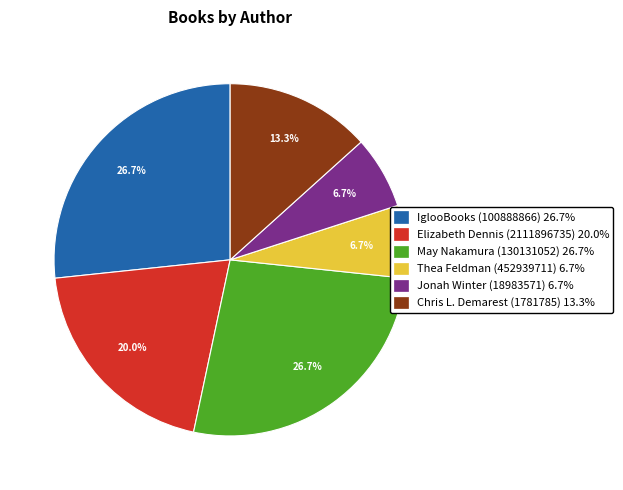

Do May Nakamura (130131052) and Jonah Winter (18983571) together represent more than half of the pie?

No